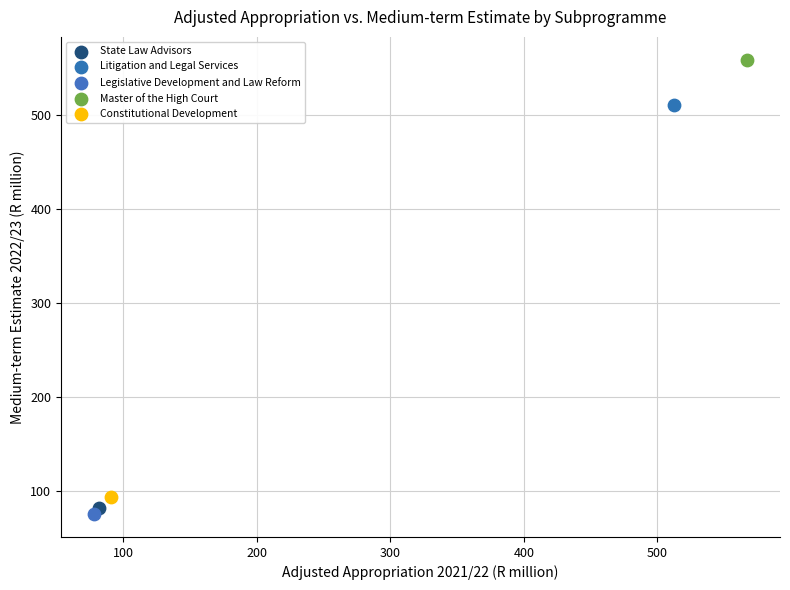

Which series contains the lowest Y value?

Legislative Development and Law Reform